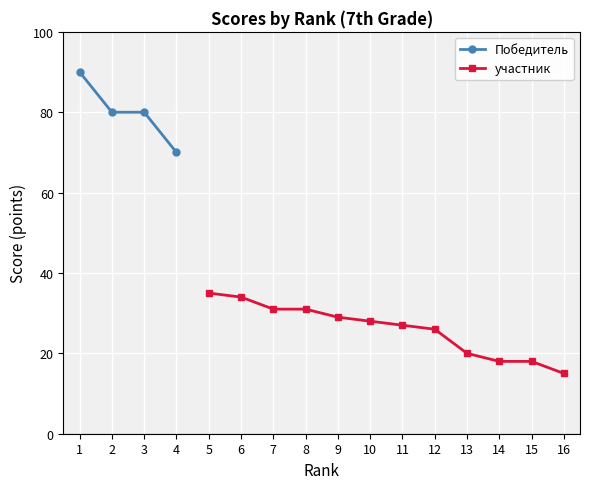

Between 4 and -5, which is larger?

4